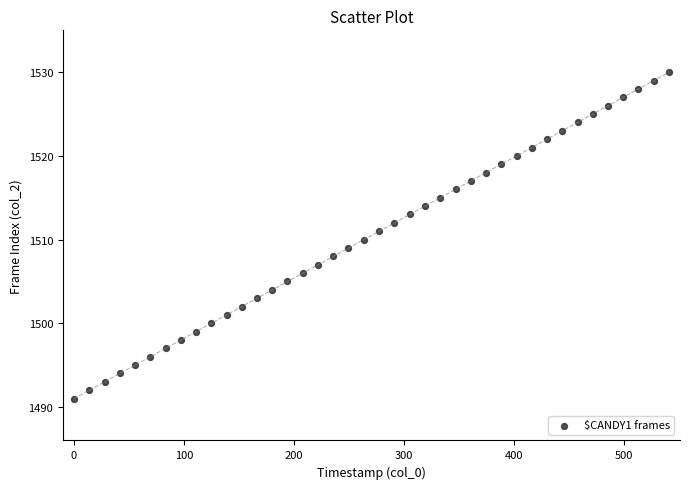

What is the range of Y values (max minus min)?

39